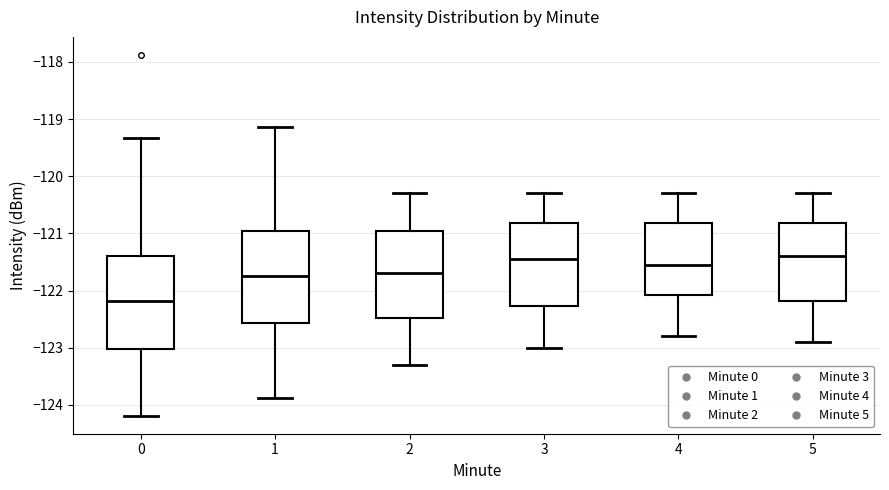

Reading left to right, read every box against the y-axis: the position of its median line, the range the box covers, and the ends of its whiskers. The values are not printed on the chart, so give them approximately, as read against the axis.

0: median -122.2, box -123.0 to -121.4, whiskers -124.2 to -119.3
1: median -121.7, box -122.6 to -120.9, whiskers -123.9 to -119.1
2: median -121.7, box -122.5 to -120.9, whiskers -123.3 to -120.3
3: median -121.4, box -122.3 to -120.8, whiskers -123.0 to -120.3
4: median -121.5, box -122.1 to -120.8, whiskers -122.8 to -120.3
5: median -121.4, box -122.2 to -120.8, whiskers -122.9 to -120.3